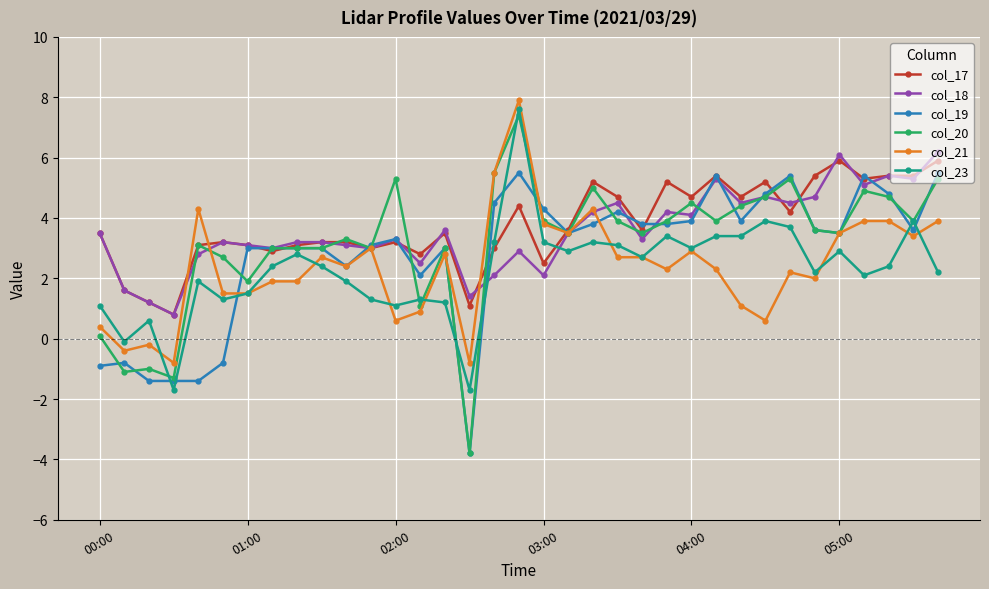

What is the value of the col_23 point at the 14th from the left?

1.3